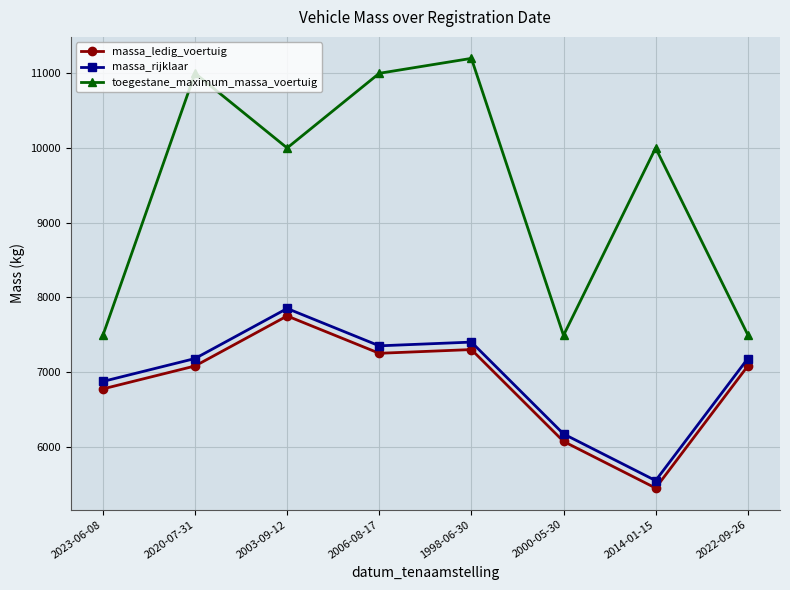

True or false: massa_rijklaar and toegestane_maximum_massa_voertuig intersect in this chart.

False